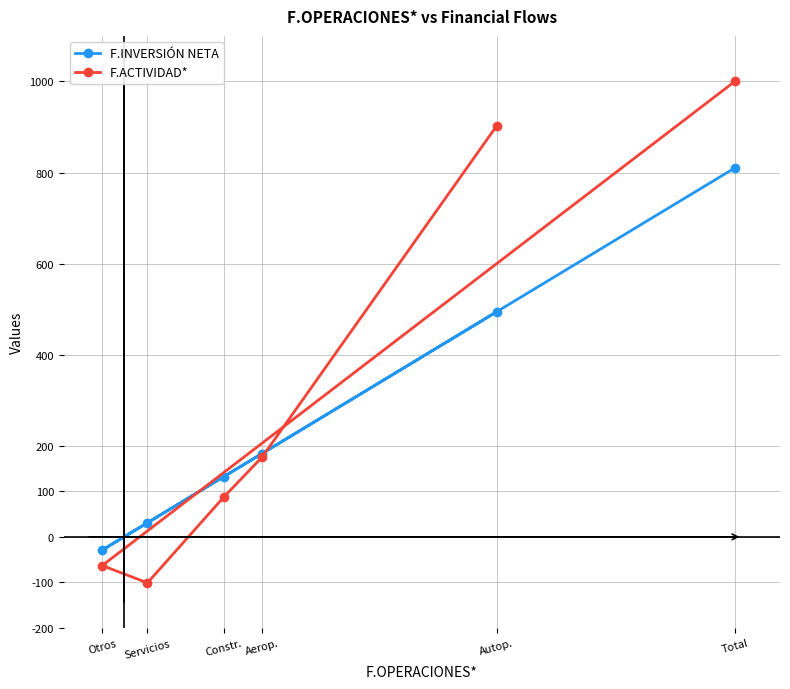

Reading right to left, transcribe all the data shown in this chart.

F.INVERSIÓN NETA: Total=810	Autop.=494	Aerop.=183	Constr.=132	Servicios=31	Otros=-29
F.ACTIVIDAD*: Total=1000	Autop.=902	Aerop.=175	Constr.=87	Servicios=-101	Otros=-63